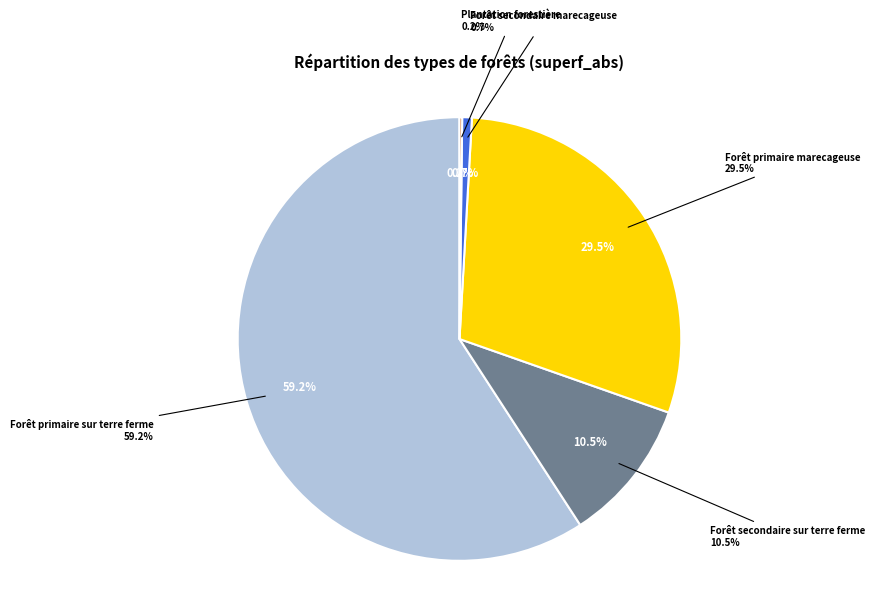

To the nearest percent, what is the difference between the Forêt secondaire marecageuse and Plantation forestière slice percentages?

1%